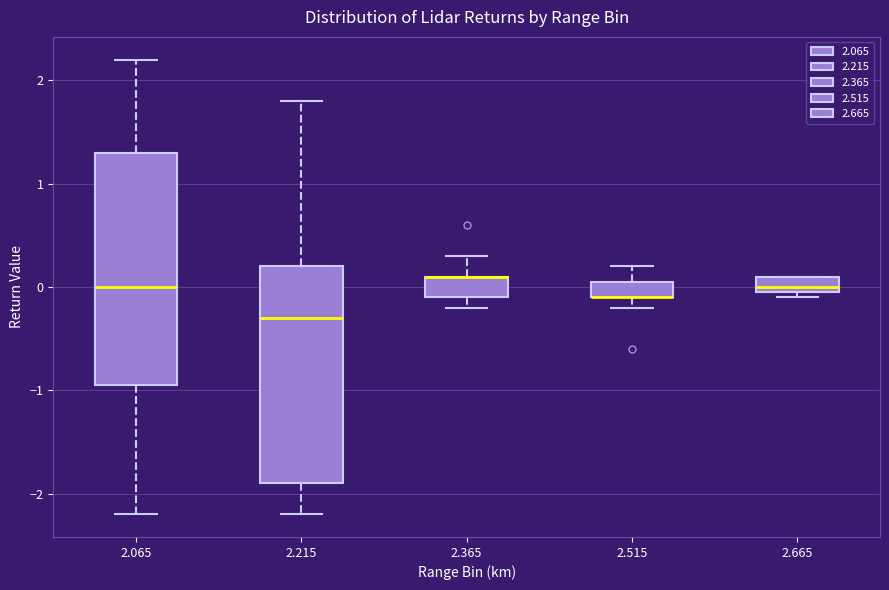

Reading left to right, read every box against the y-axis: the position of its median line, the range the box covers, and the ends of its whiskers. The values are not printed on the chart, so give them approximately, as read against the axis.

2.065: median 0.0, box -0.9 to 1.3, whiskers -2.2 to 2.2
2.215: median -0.3, box -1.9 to 0.2, whiskers -2.2 to 1.8
2.365: median 0.1 (drawn on the box's upper edge), box -0.1 to 0.1, whiskers -0.2 to 0.3
2.515: median -0.1 (drawn on the box's lower edge), box -0.1 to 0.1, whiskers -0.2 to 0.2
2.665: median 0.0 (just above the box's lower edge), box 0.0 to 0.1, whiskers -0.1 to 0.1